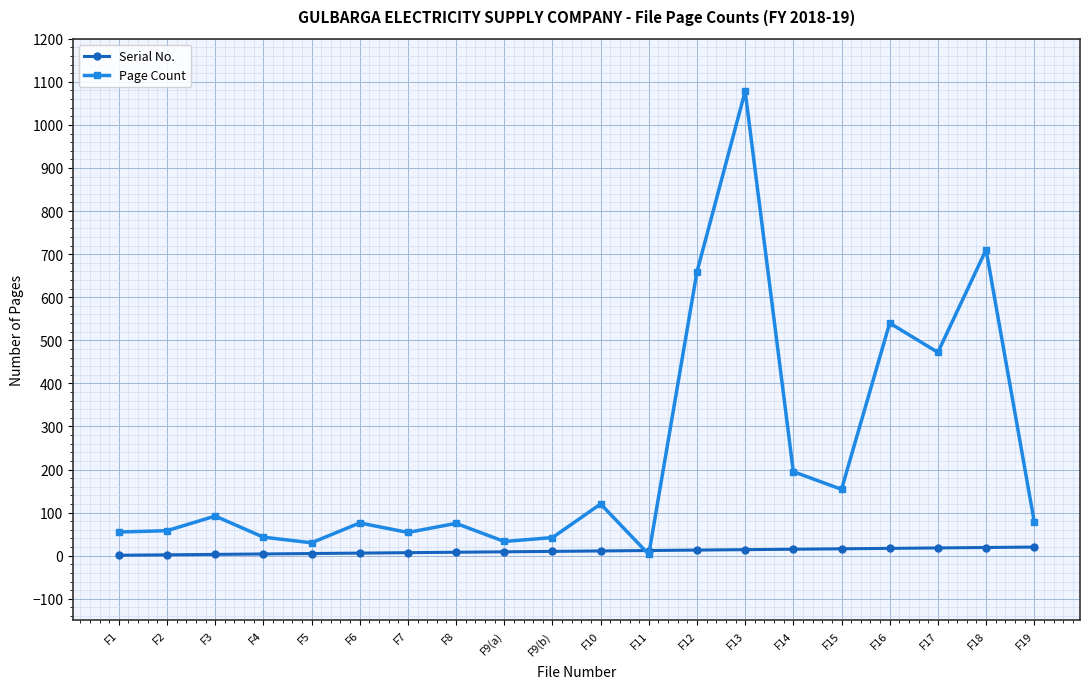

How many lines are shown in the chart?

2